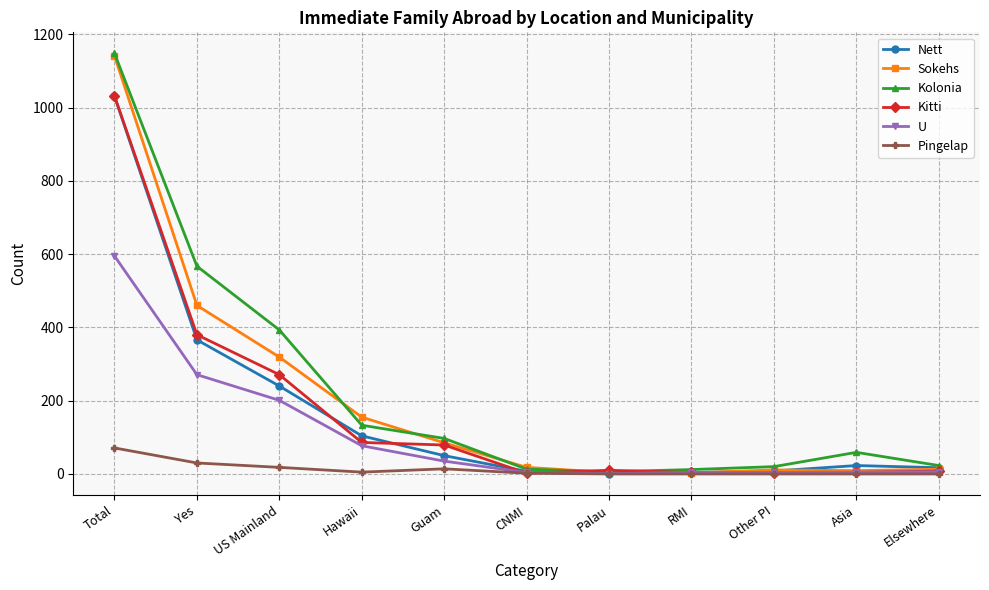

What is the label of the 10th point from the right?

Yes